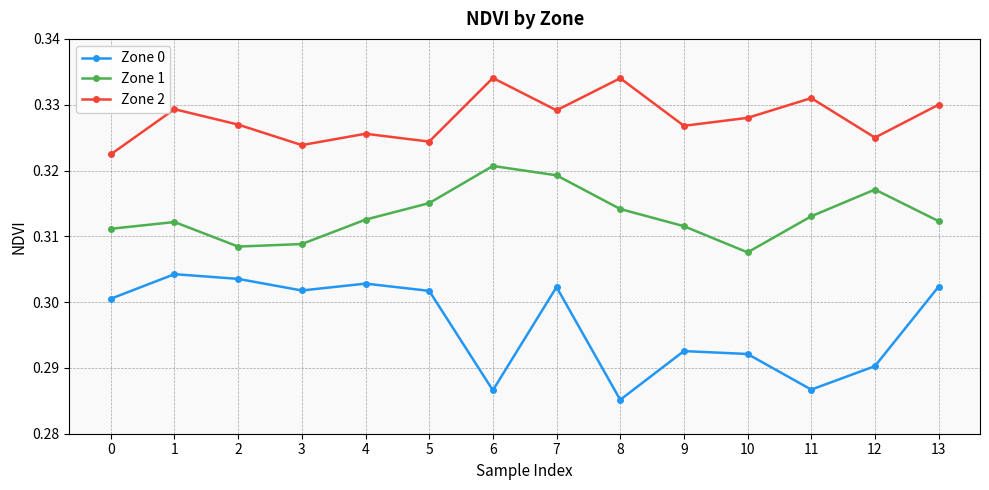

The Zone 2 series shows 0.3 at 6. True or false?

True